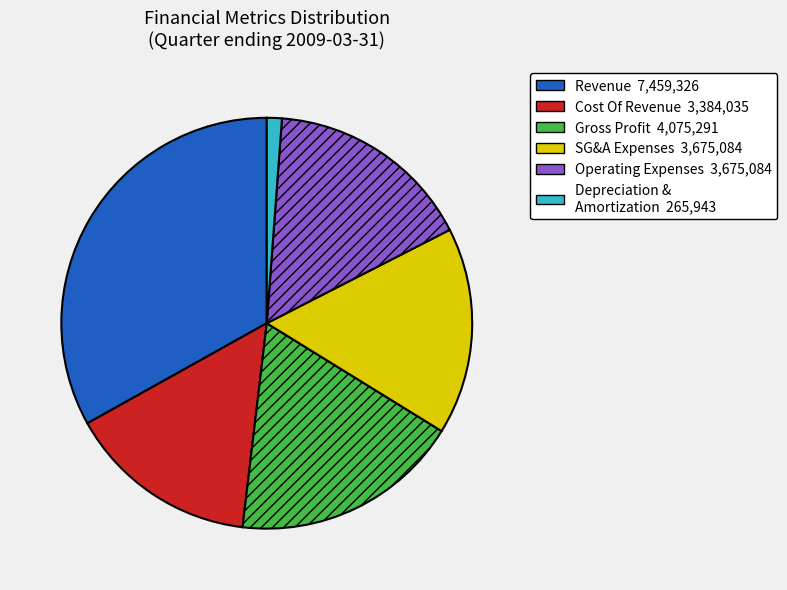

Is there any slice that represents more than half of the pie?

No